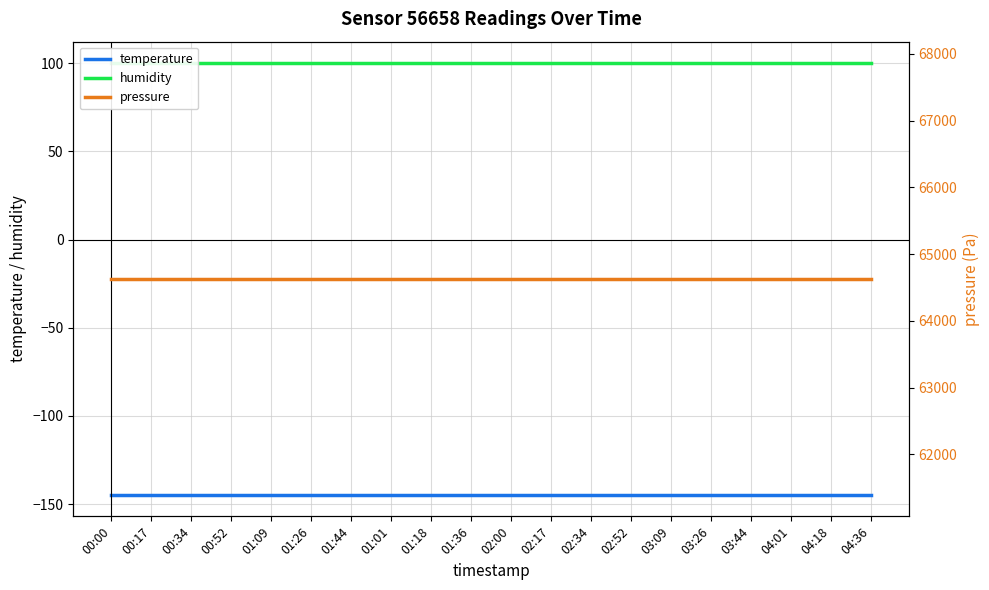

True or false: temperature and pressure intersect in this chart.

False